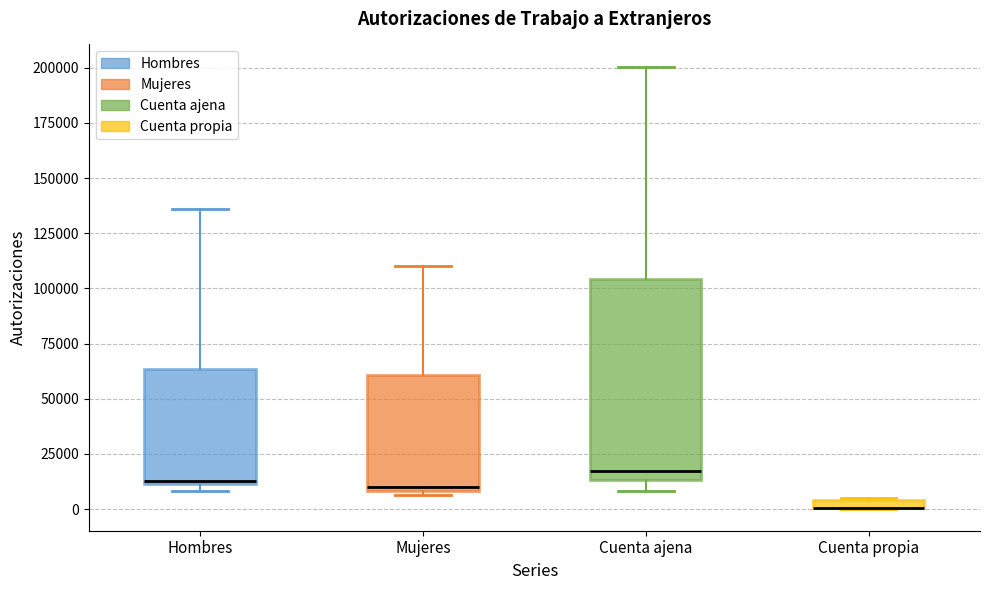

Where is the upper edge of the box for Cuenta ajena on the y-axis? The values are not printed on the chart, so give them approximately, as read against the axis.

105000